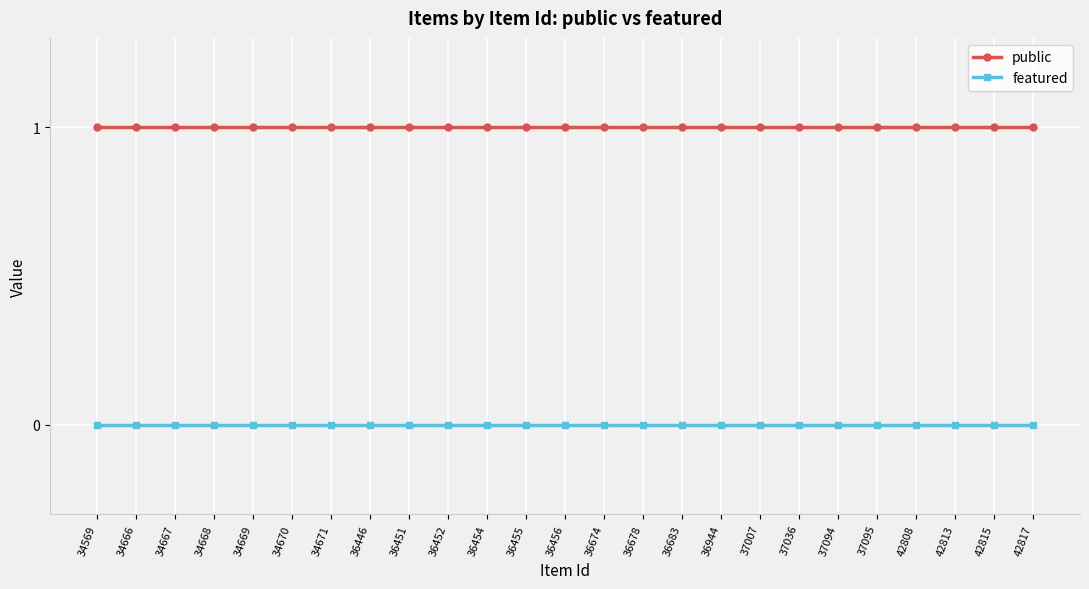

Reading left to right, list all the values displayed in this chart.

public: 34569=1	34666=1	34667=1	34668=1	34669=1	34670=1	34671=1	36446=1	36451=1	36452=1	36454=1	36455=1	36456=1	36674=1	36678=1	36683=1	36944=1	37007=1	37036=1	37094=1	37095=1	42808=1	42813=1	42815=1	42817=1
featured: 34569=0	34666=0	34667=0	34668=0	34669=0	34670=0	34671=0	36446=0	36451=0	36452=0	36454=0	36455=0	36456=0	36674=0	36678=0	36683=0	36944=0	37007=0	37036=0	37094=0	37095=0	42808=0	42813=0	42815=0	42817=0